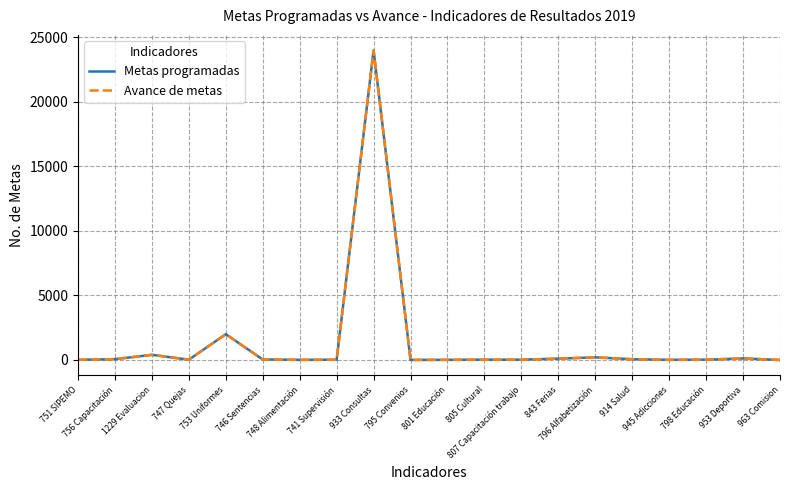

At which category does the chart reach its peak across all series?

933 Consultas